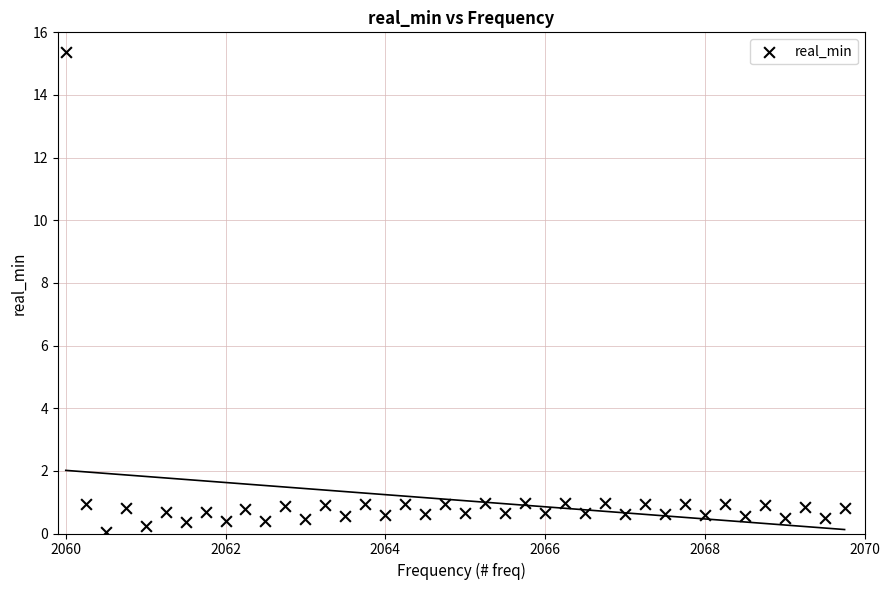

What is the range of Y values (max minus min)?

15.3